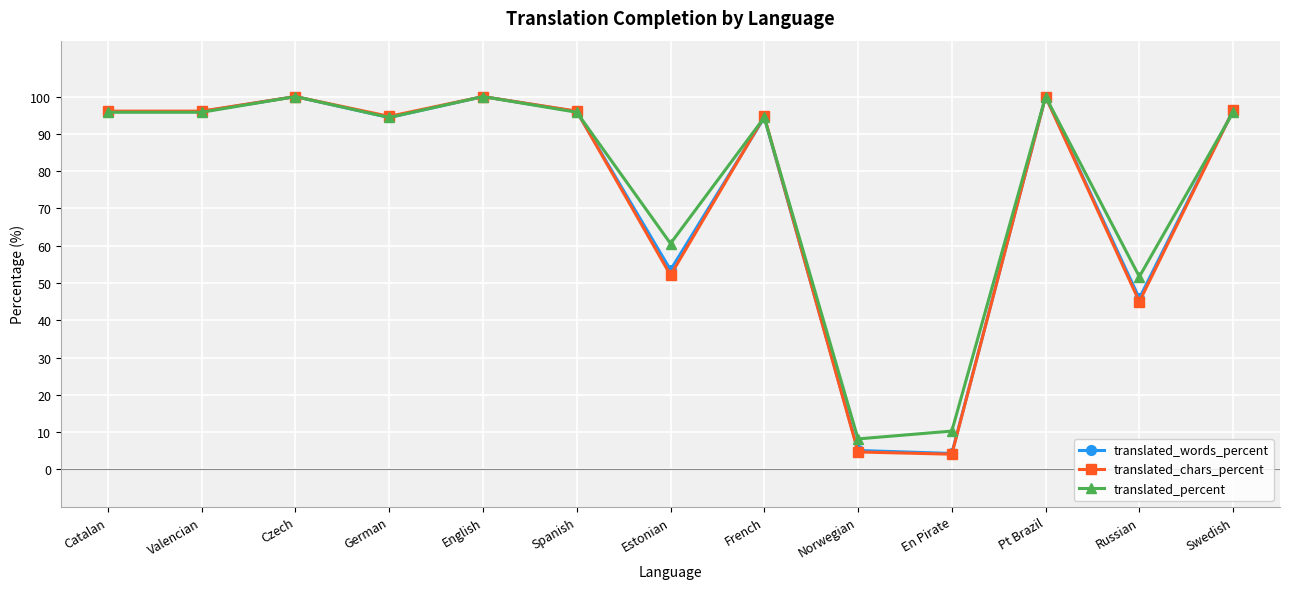

What is the greatest value displayed?

100.0